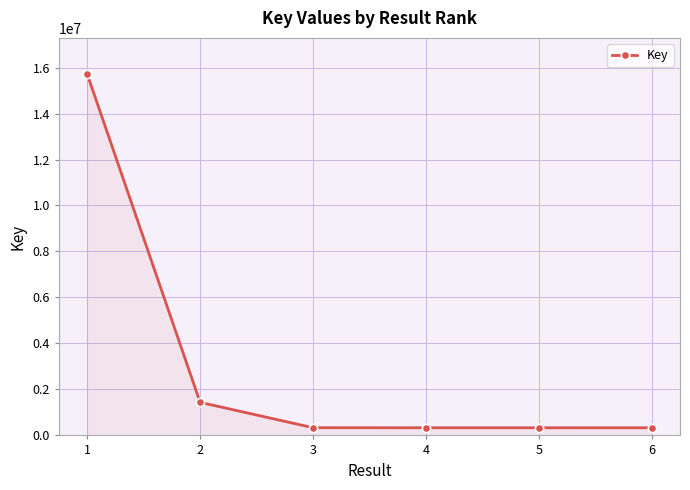

At which label is the value closest to 8025099?

2